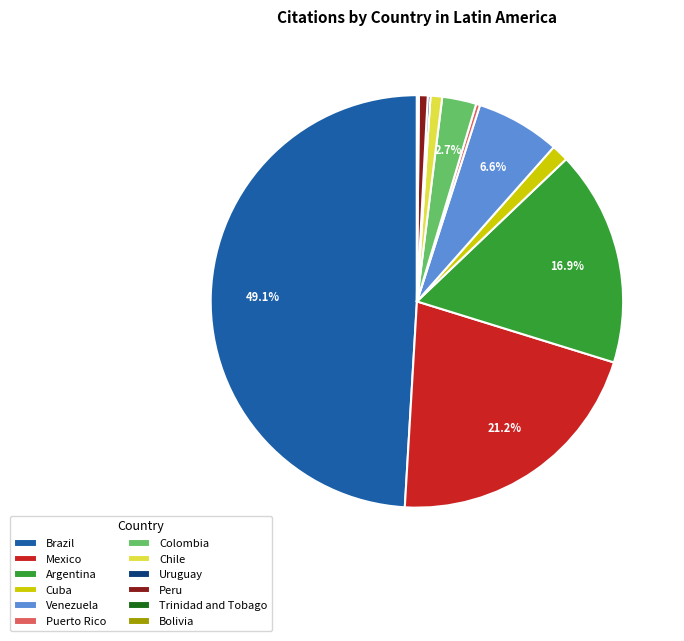

What is the ratio of the value at Chile to the value at Cuba?

0.7